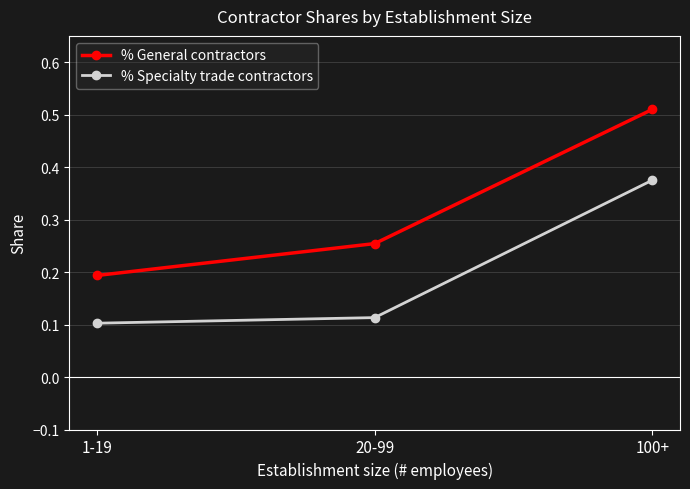

Which label corresponds to the smallest value in the chart?

1-19